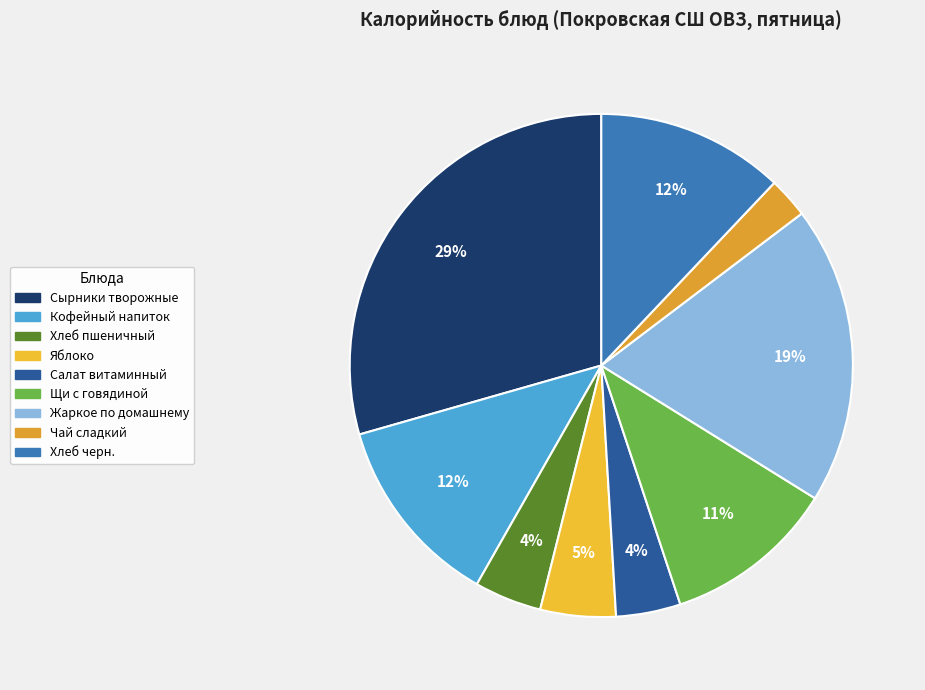

Which category has the smallest portion of the pie?

Чай сладкий